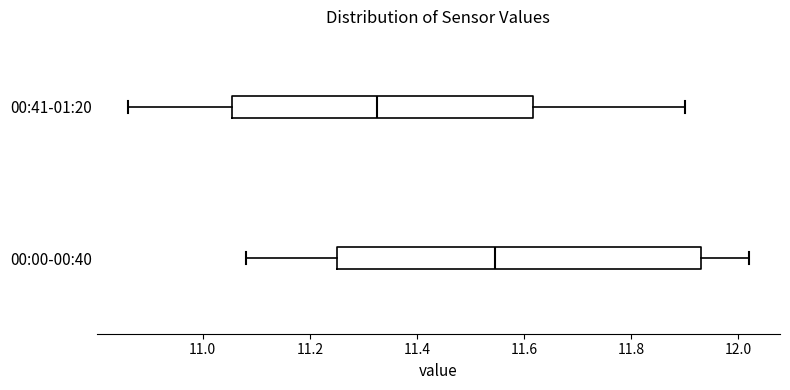

Where does the right whisker of the box for 00:41-01:20 end on the x-axis? The values are not printed on the chart, so give them approximately, as read against the axis.

11.90